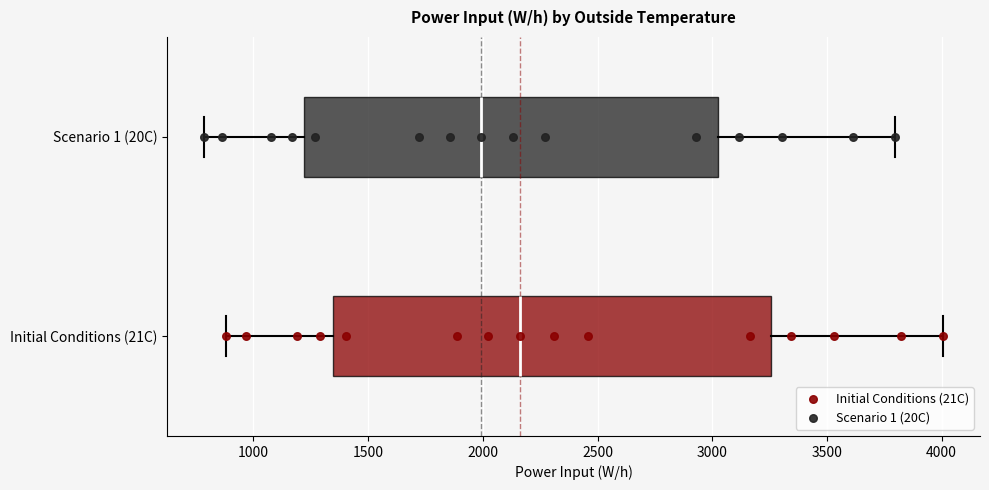

Which box's median line is the furthest to the left?

Scenario 1 (20C)